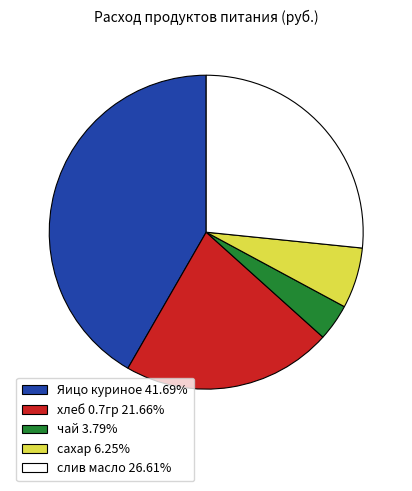

Does хлеб 0.7гр account for over 50% of the chart?

No